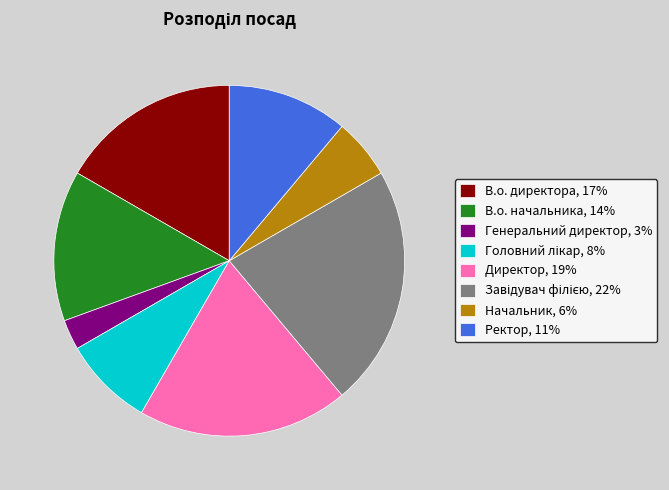

Which slice is the smallest?

Генеральний директор